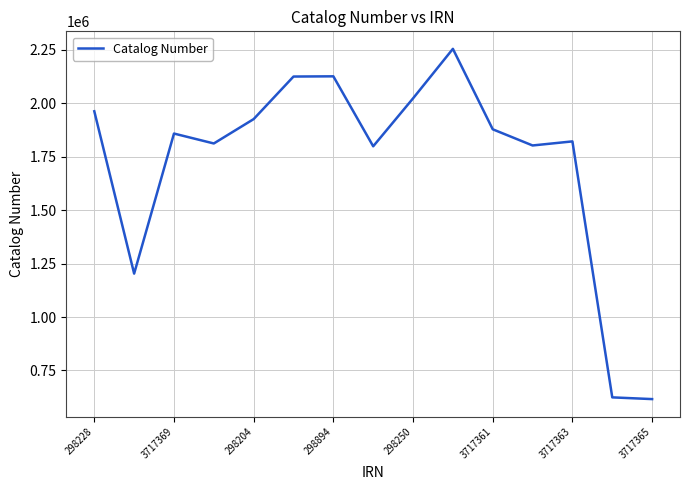

Is this an area chart (filled region under the line)?

No